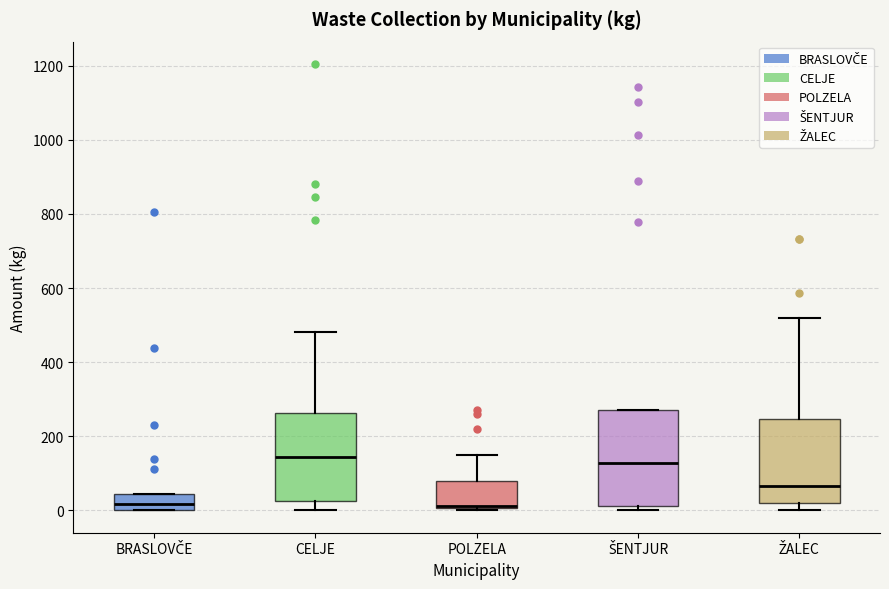

Where is the lower edge of the box for POLZELA on the y-axis? The values are not printed on the chart, so give them approximately, as read against the axis.

0